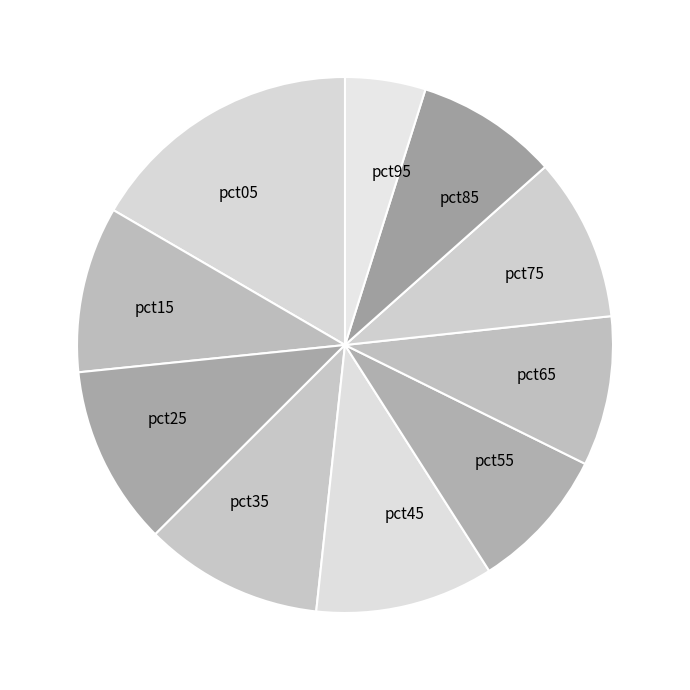

Do pct15 and pct35 together represent more than half of the pie?

No